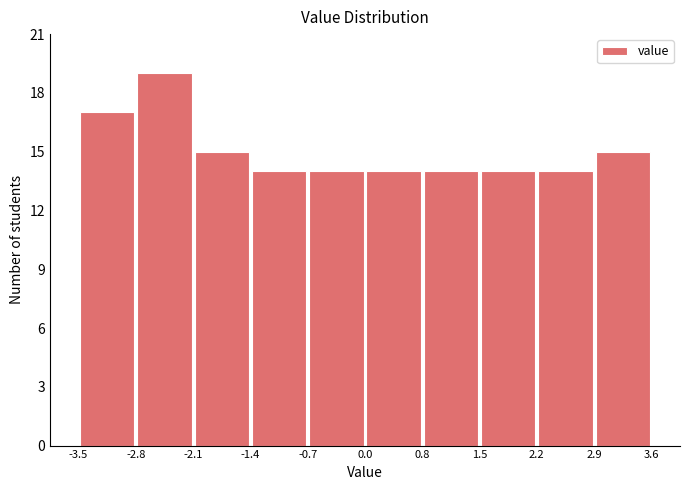

How tall is the bar that spans 0.8 to 1.5 on the x-axis? The values are not printed on the chart, so give them approximately, as read against the axis.

14